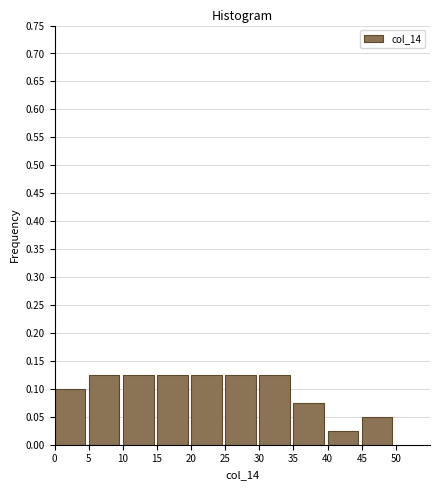

How tall is the bar that spans 20 to 25 on the x-axis? The values are not printed on the chart, so give them approximately, as read against the axis.

0.125